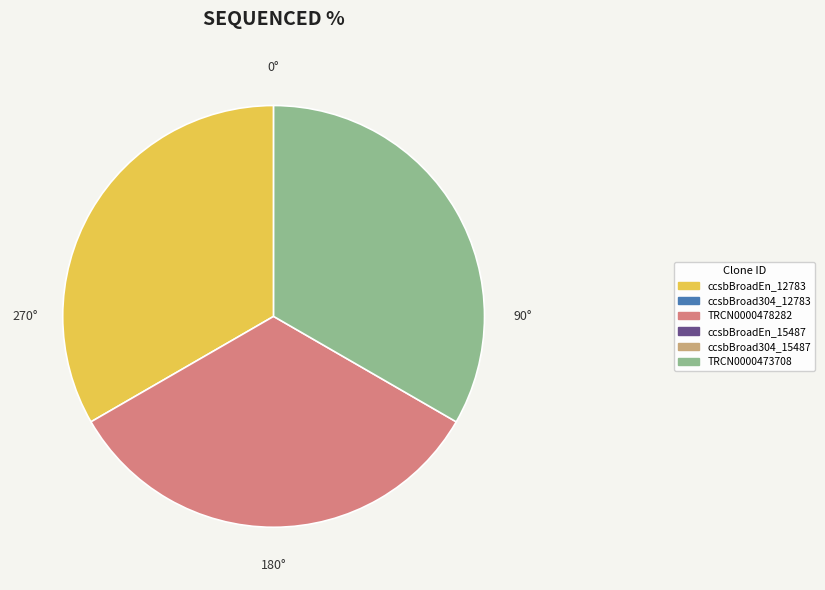

Does any single category account for the majority?

No